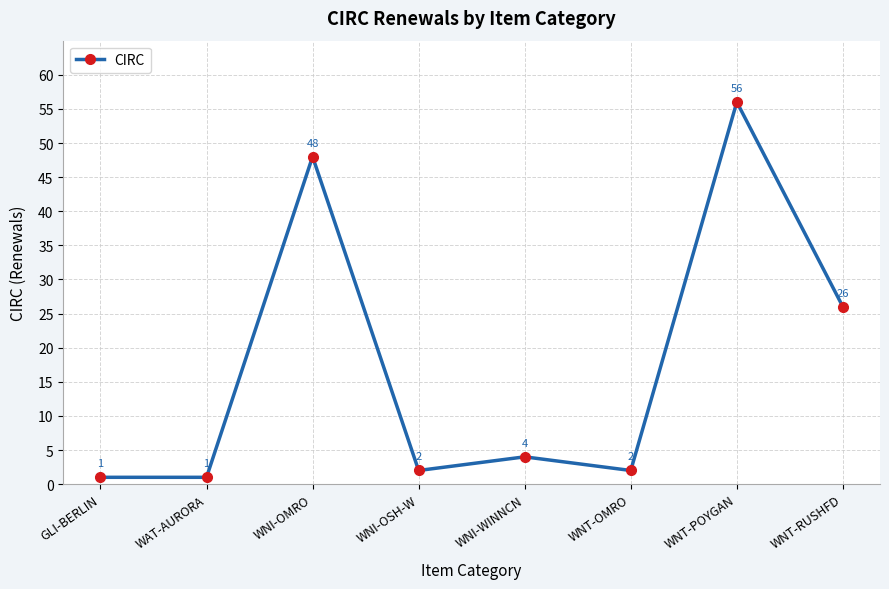

What is the smallest value displayed?

1